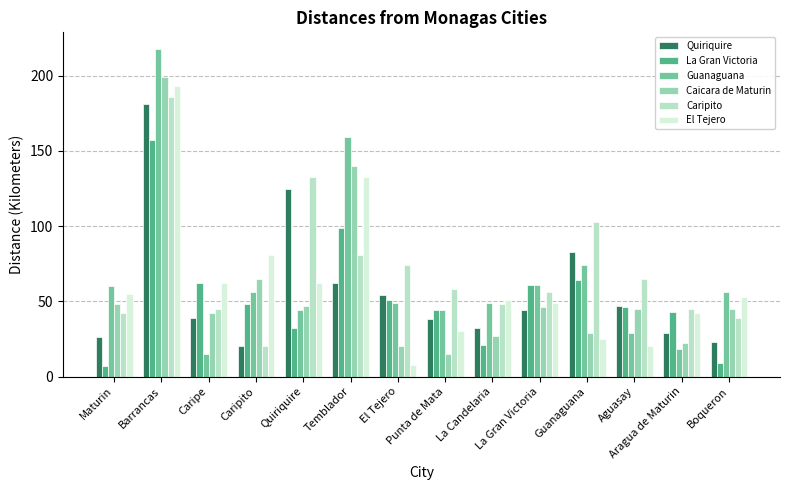

What is the difference between the maximum and second lowest values in the Caicara de Maturin series?

179